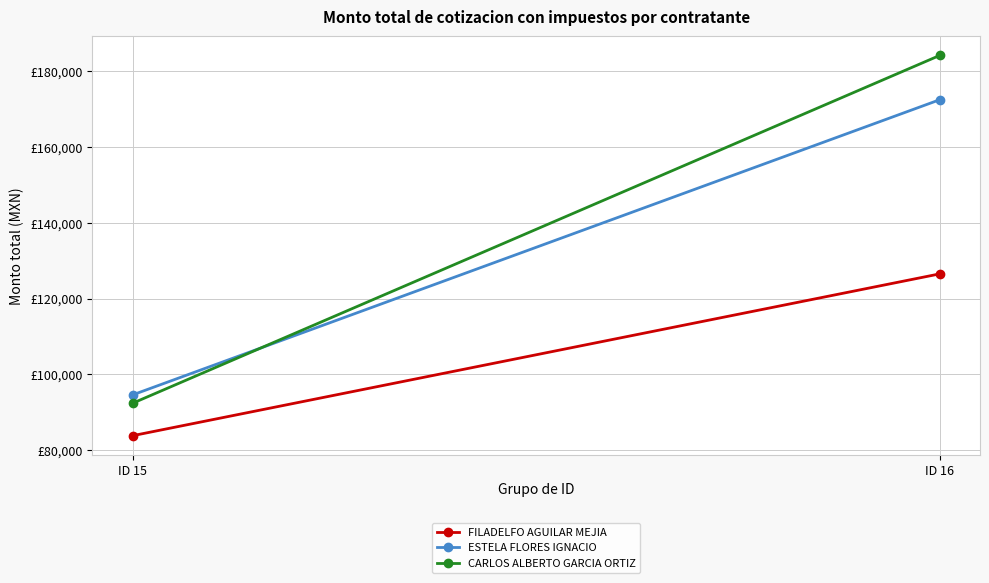

What is the difference between the maximum and minimum values in the FILADELFO AGUILAR MEJIA series?

42722.8